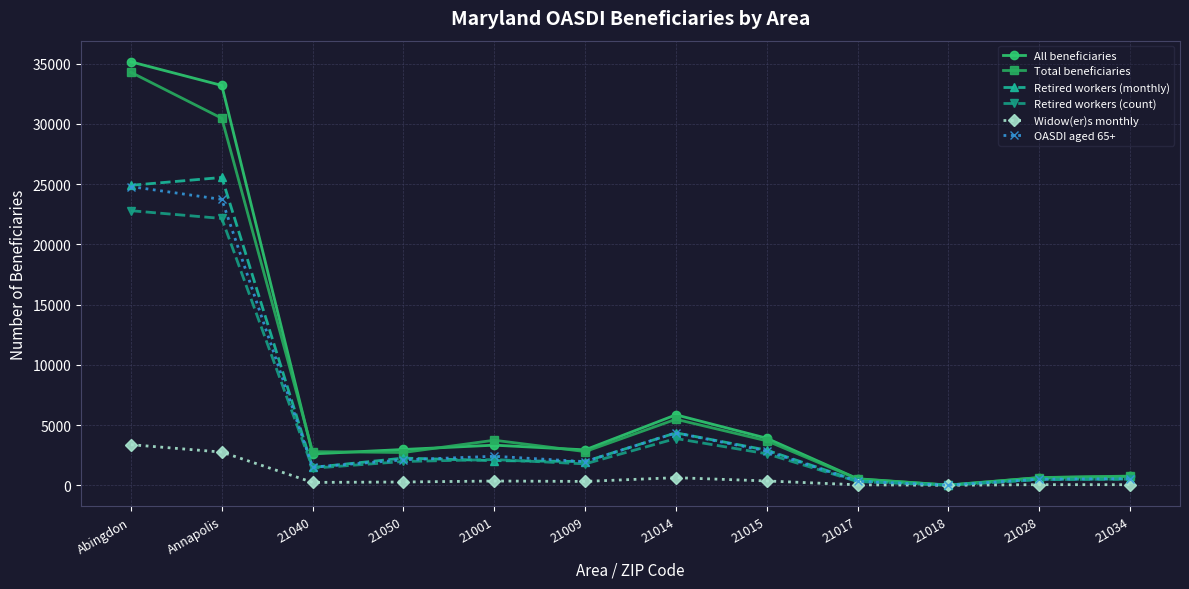

At which category is the sum across all series the highest?

Abingdon